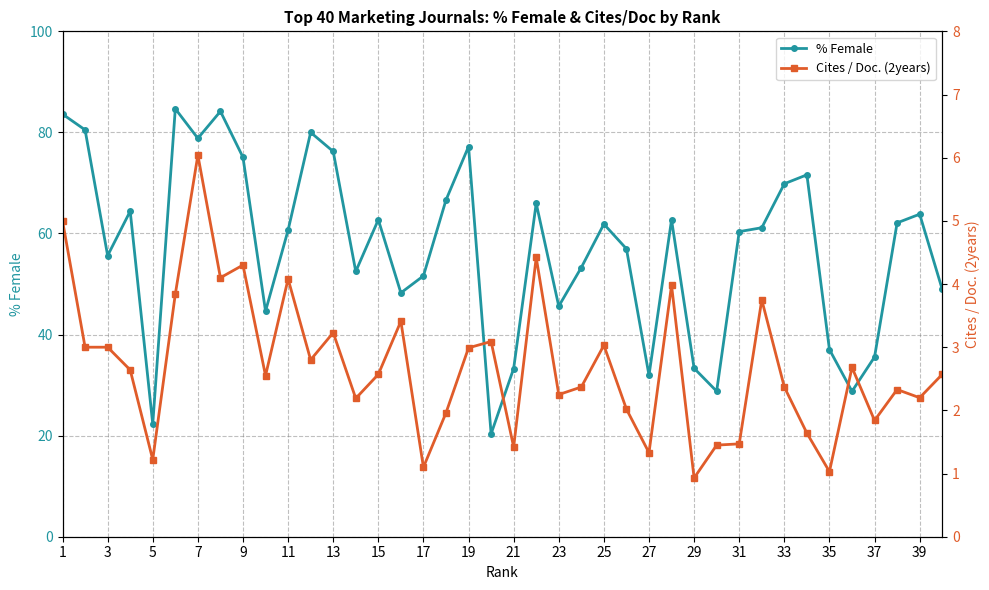

In % Female, how many points are higher than both neighbors (excluding endpoints)?

11